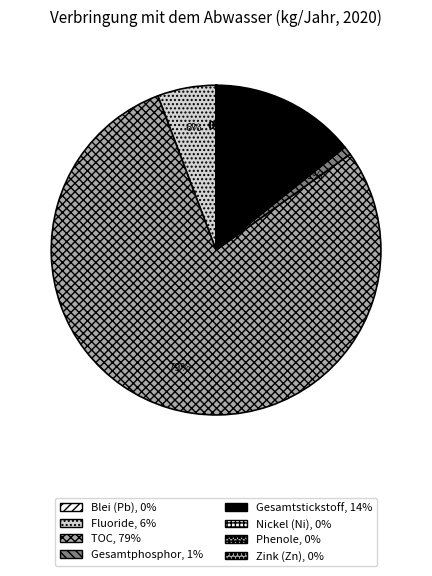

What is the majority slice?

Gesamter organischer Kohlenstoff (TOC)